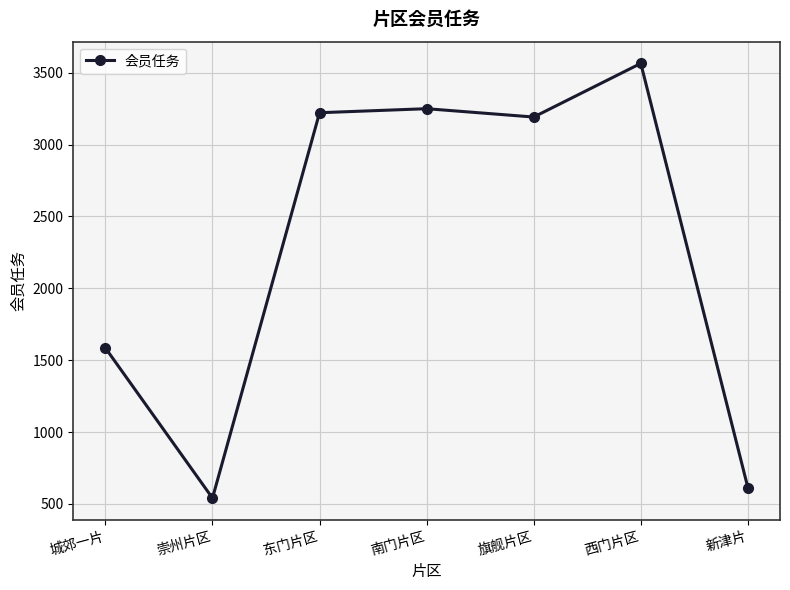

Reading left to right, extract all data points from this chart.

1585	541	3221	3249	3191	3564	614